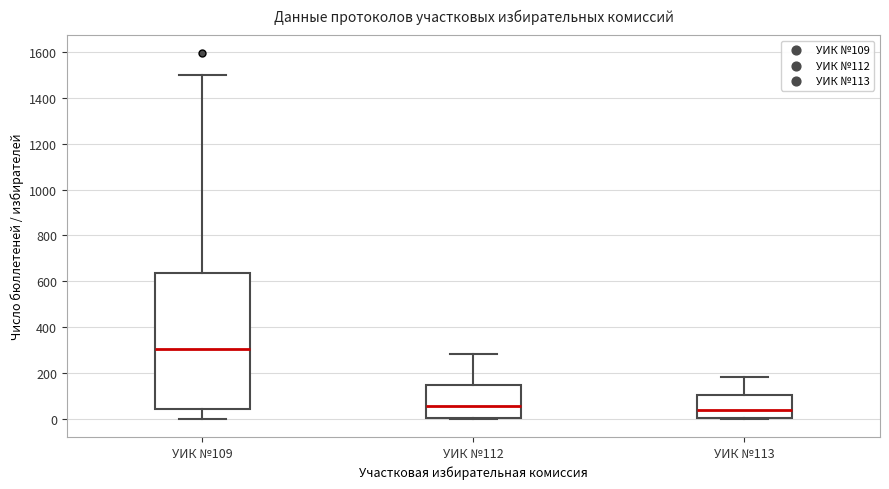

Which box's median line is the highest?

УИК №109